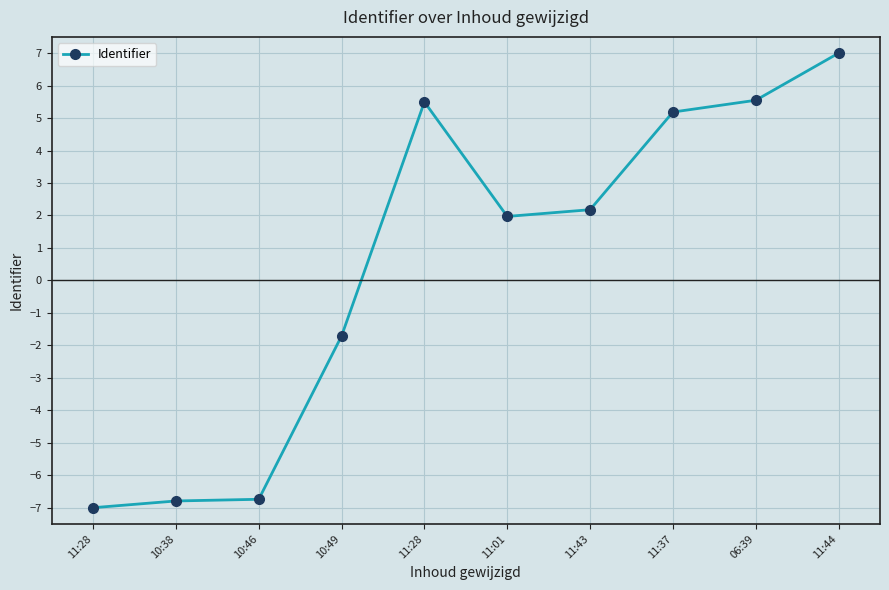

How many values are above zero?

6